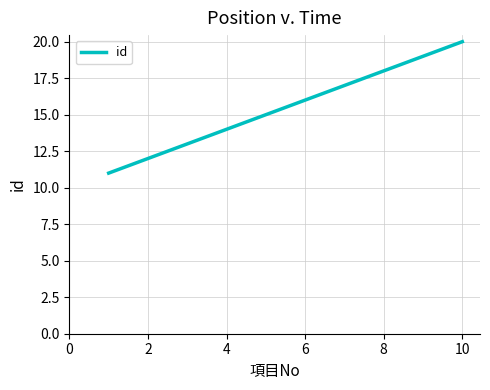

What is the minimum value shown in the chart?

11